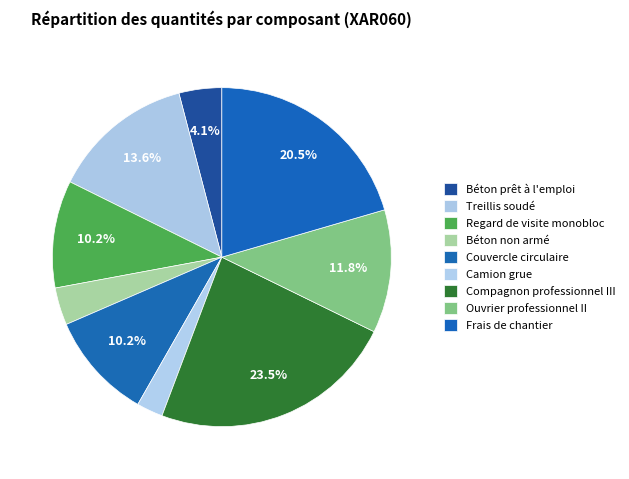

Count the number of slices in the pie.

9